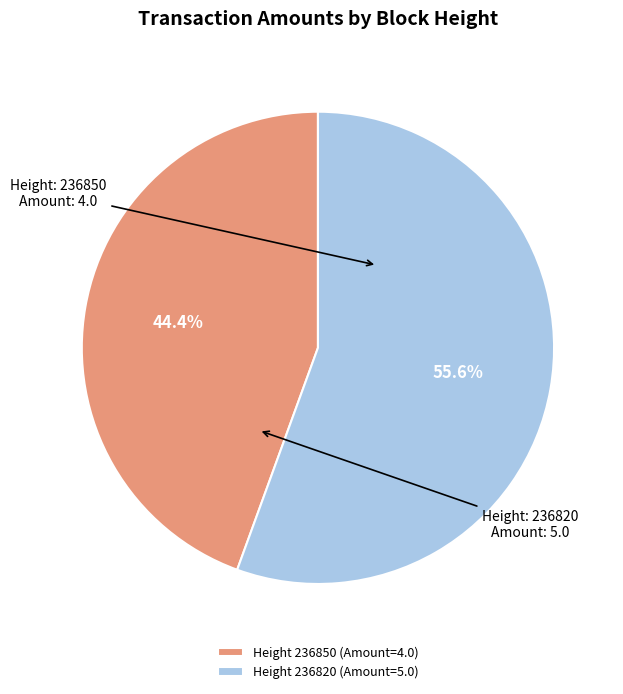

Combined, do Height 236820 (Amount=5.0) and Height 236850 (Amount=4.0) account for over 50%?

Yes